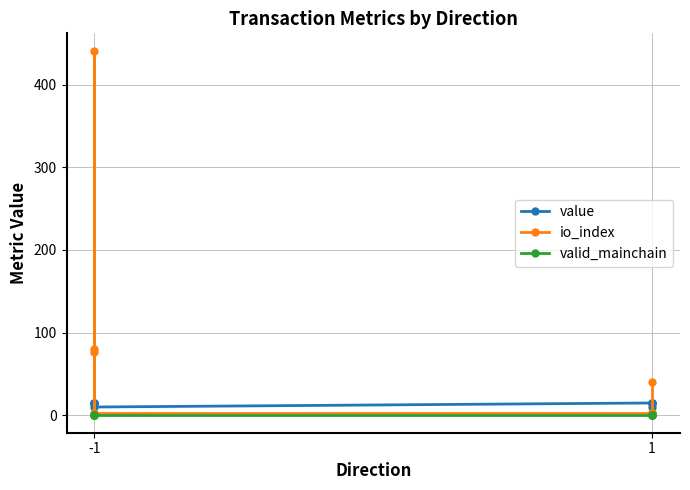

What are all the series names shown in the legend?

value, io_index, valid_mainchain